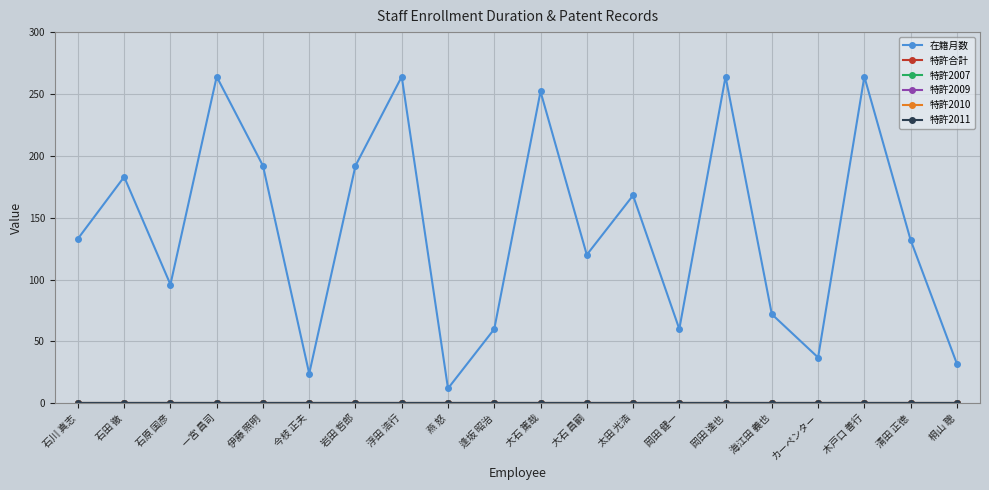

List the series in order of their peak value, lowest first.

特許合計, 特許2007, 特許2009, 特許2010, 特許2011, 在籍月数